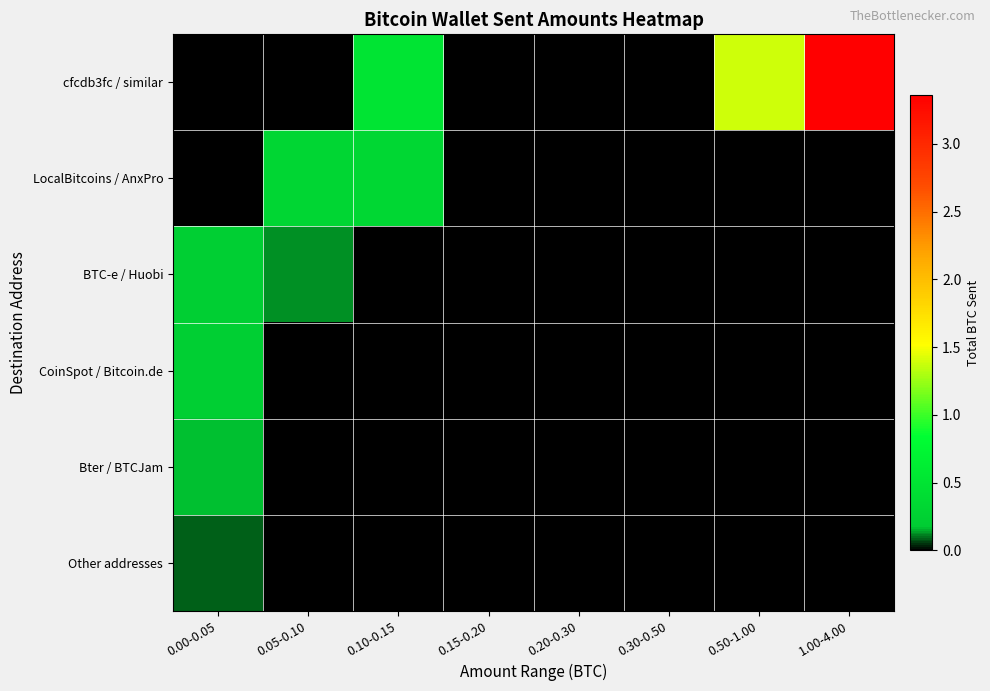

Which label corresponds to the smallest value in the chart?

0.00-0.05